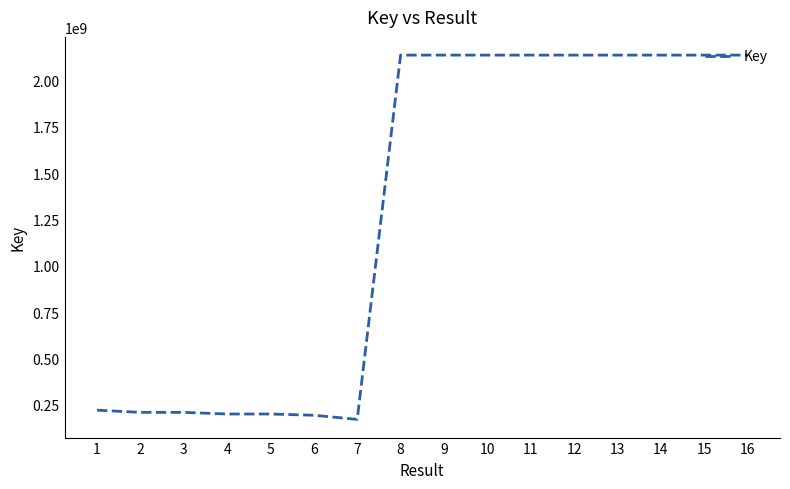

Is it true that the value at 6 is 99650126?

False